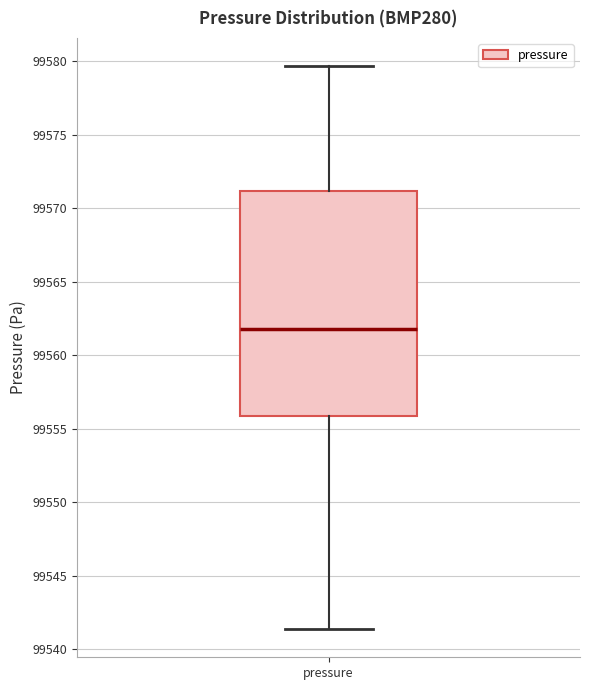

Transcribe this box plot: give where the median line is, the range the box spans, and where the two whiskers end, as read against the y-axis. The values are not printed on the chart, so give them approximately, as read against the axis.

median 99562.0, box 99556.0 to 99571.0, whiskers 99541.5 to 99579.5